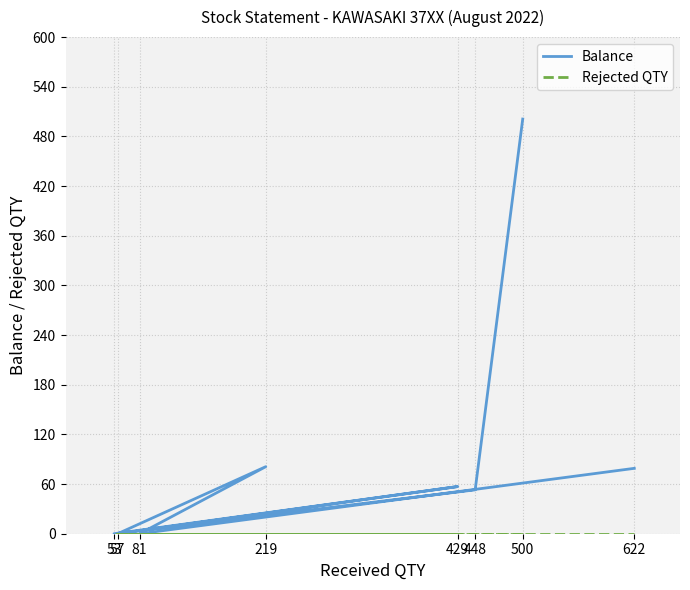

What is the greatest value displayed?

501